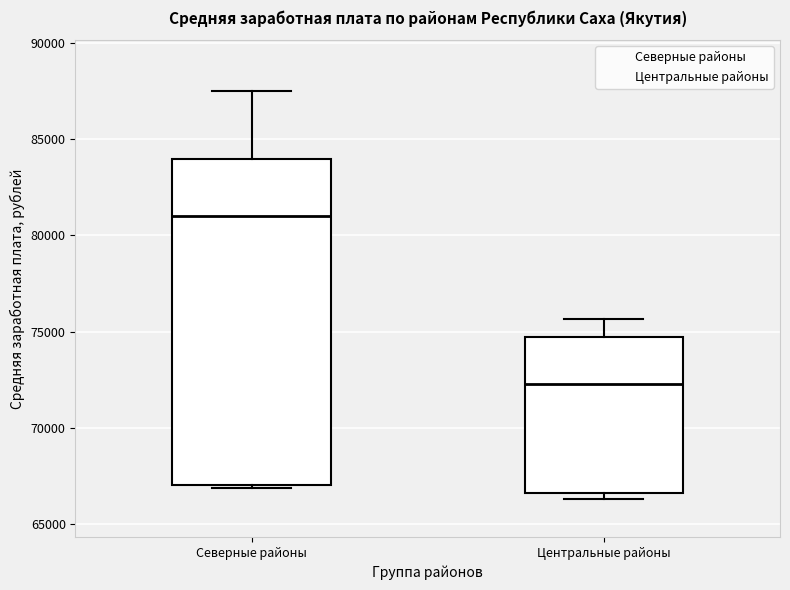

Reading left to right, read every box against the y-axis: the position of its median line, the range the box covers, and the ends of its whiskers. The values are not printed on the chart, so give them approximately, as read against the axis.

Северные районы: median 81000, box 67000 to 84000, whiskers 67000 (just below the box's lower edge) to 87500
Центральные районы: median 72500, box 66500 to 74500, whiskers 66500 (just below the box's lower edge) to 75500